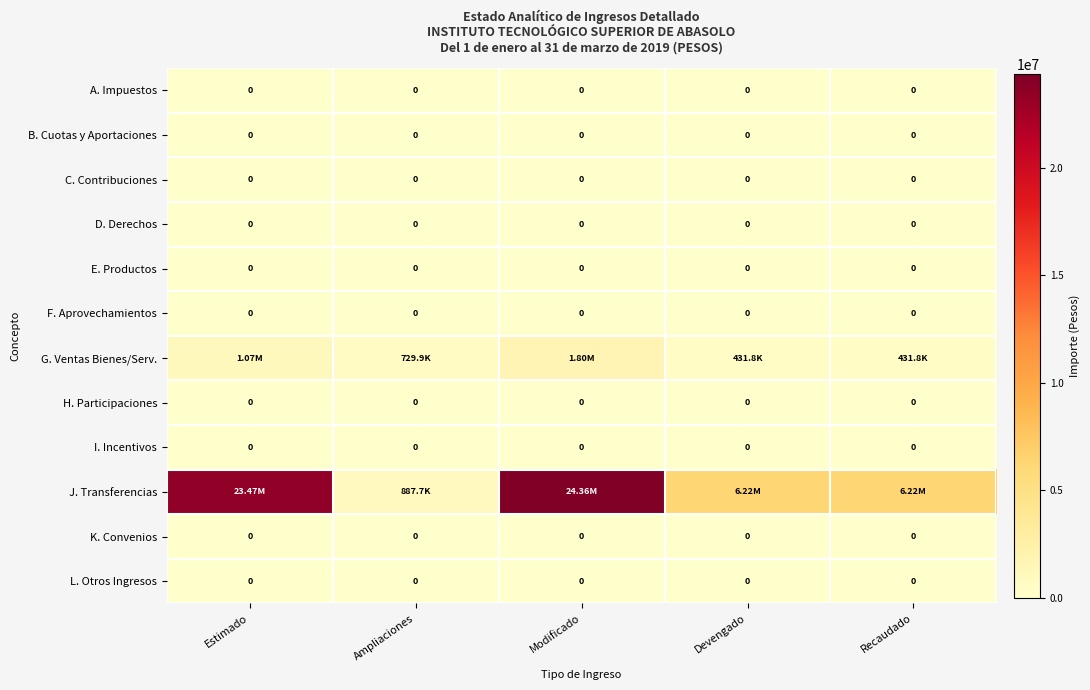

Between Devengado and Ampliaciones, which is larger?

Devengado